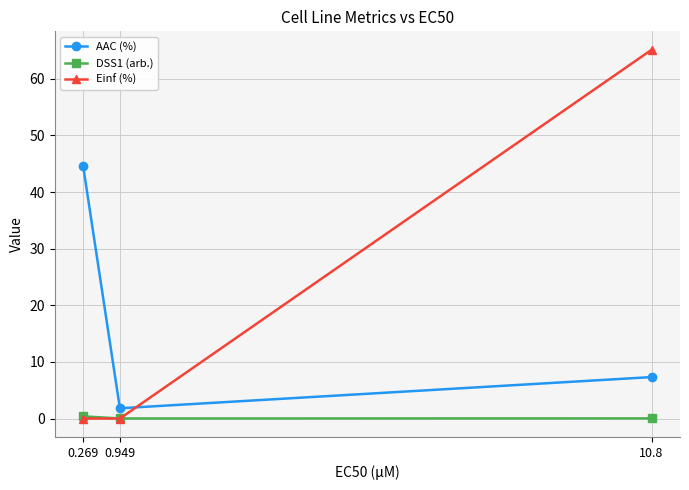

What is the label of the 1st point from the right?

10.8